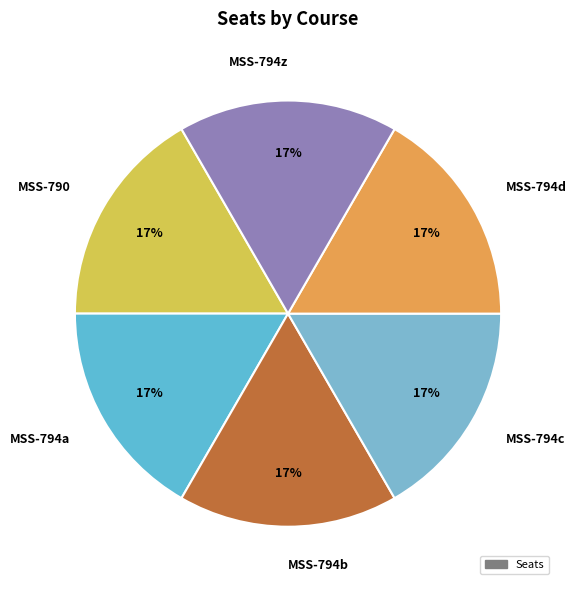

How many slices are in this pie chart?

6